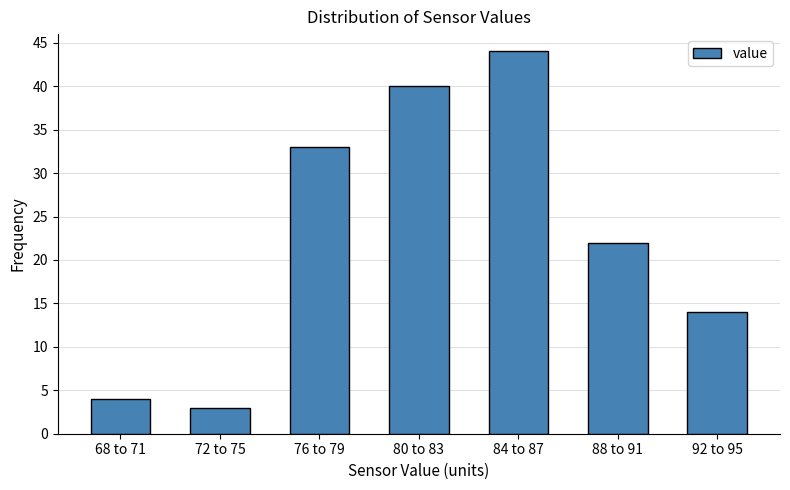

Reading left to right, list all the values displayed in this chart.

68 to 71=4	72 to 75=3	76 to 79=33	80 to 83=40	84 to 87=44	88 to 91=22	92 to 95=14